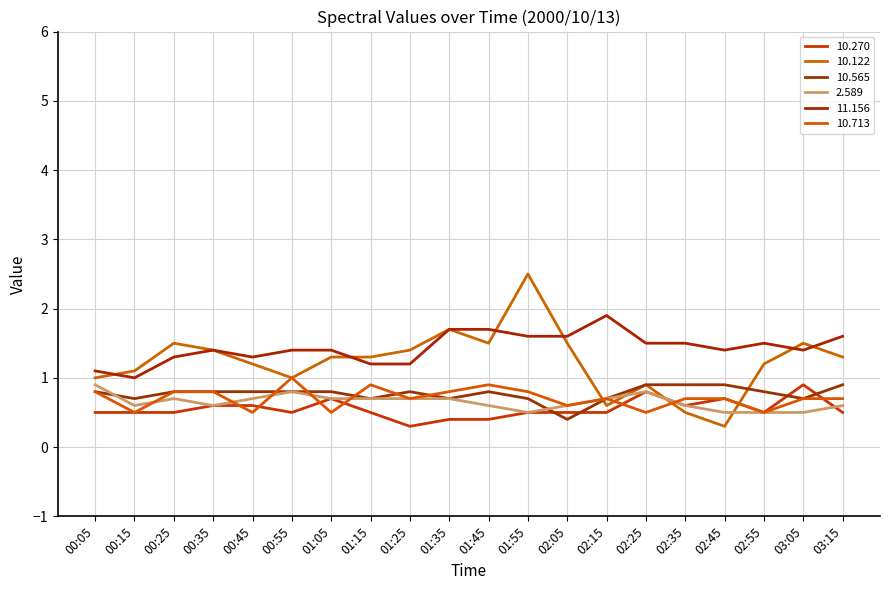

Rank the series by their maximum value, from highest to lowest.

 10.122,  11.156,  10.713,  10.270,  10.565,   2.589